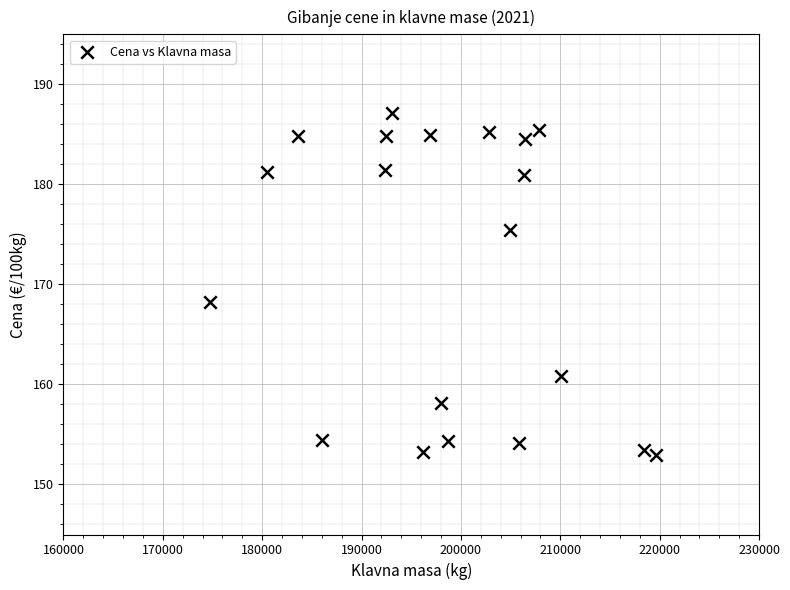

What is the range of X values (max minus min)?

44961.0